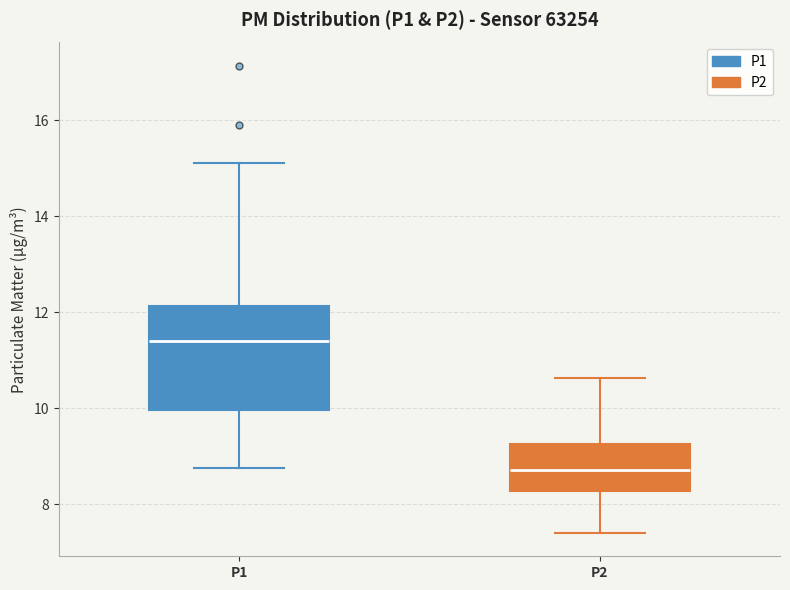

Where is the lower edge of the box for P1 on the y-axis? The values are not printed on the chart, so give them approximately, as read against the axis.

10.0